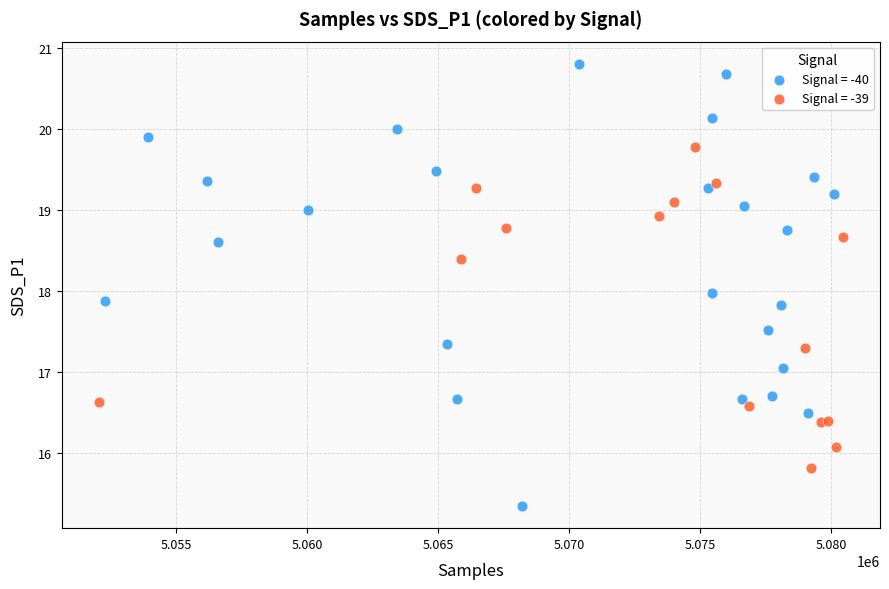

Which series reaches the minimum Y coordinate?

Signal = -40